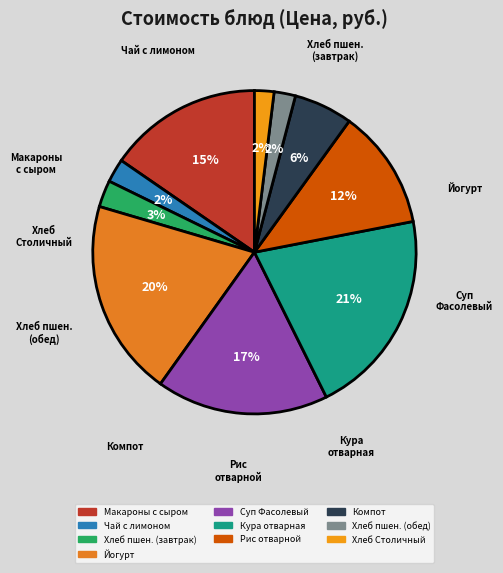

To the nearest percent, what percentage of the pie is Хлеб Столичный?

2%